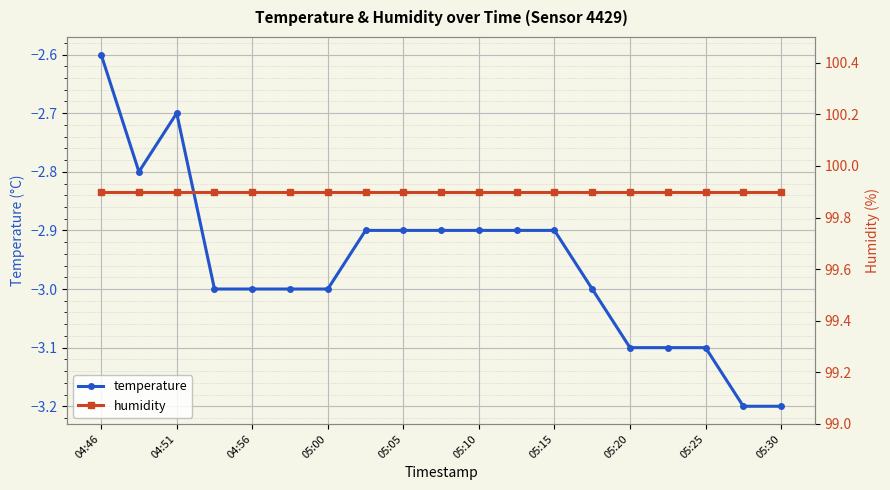

What is the minimum value for temperature?

-3.2